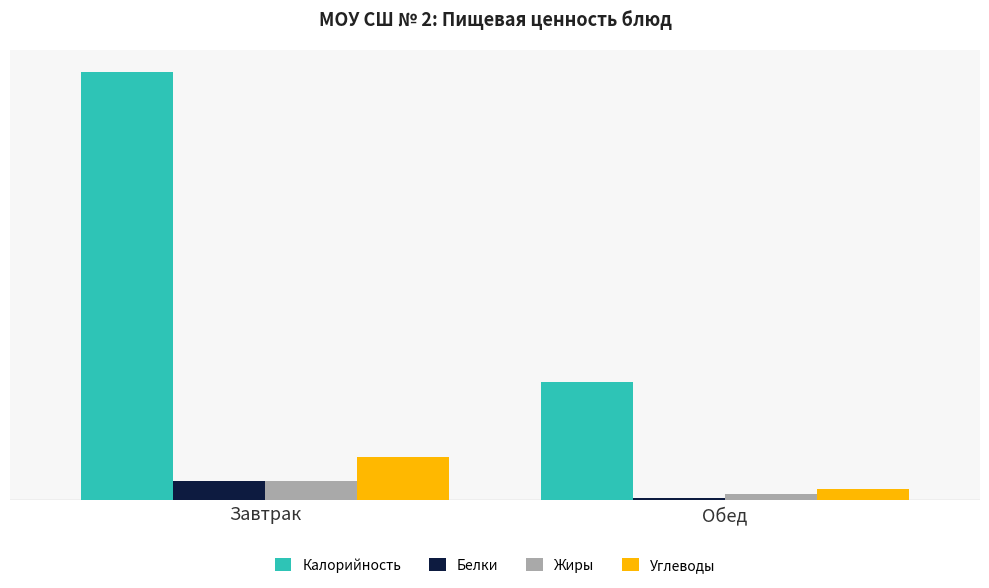

What is the difference between the maximum and minimum values in the Белки series?

14.7